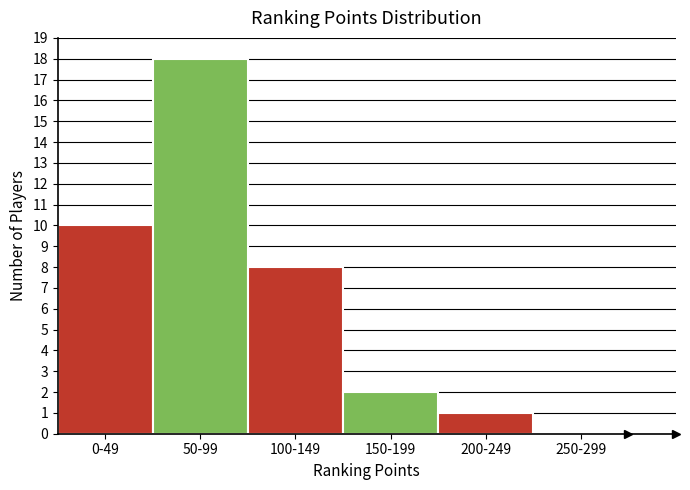

Reading left to right, list all the values displayed in this chart.

0-49=10	50-99=18	100-149=8	150-199=2	200-249=1	250-299=0